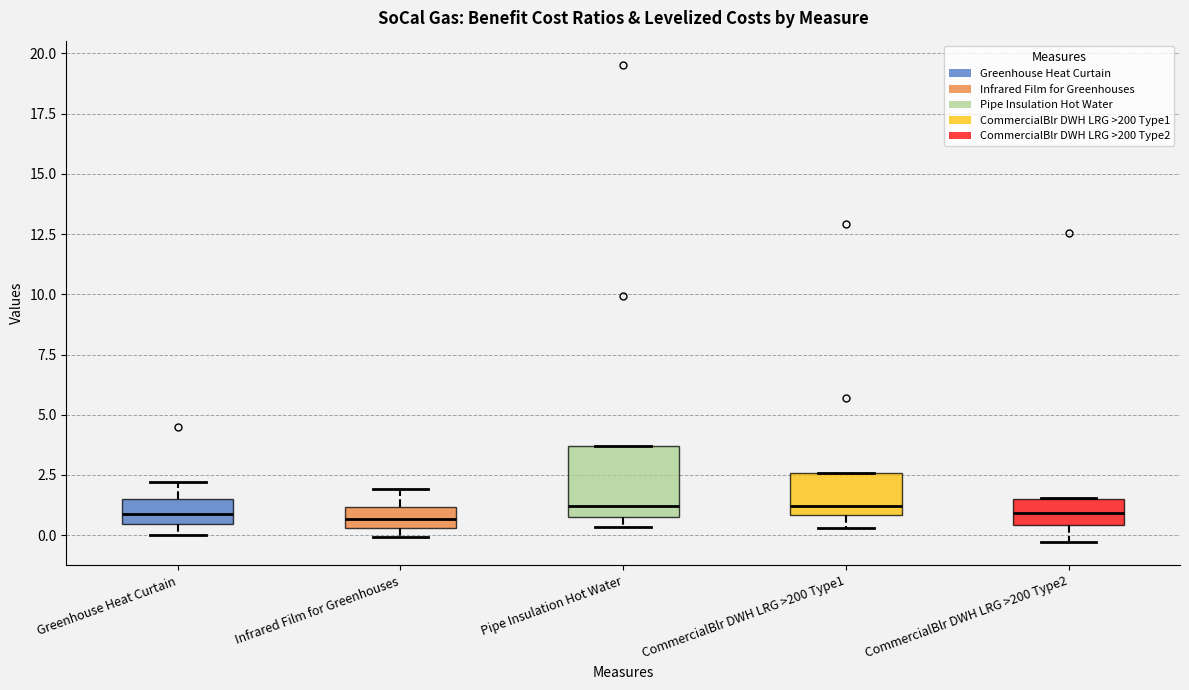

Reading left to right, read every box against the y-axis: the position of its median line, the range the box covers, and the ends of its whiskers. The values are not printed on the chart, so give them approximately, as read against the axis.

Greenhouse Heat Curtain: median 1.0, box 0.5 to 1.5, whiskers 0.0 to 2.0
Infrared Film for Greenhouses: median 0.5 (inside the box), box 0.5 to 1.0, whiskers 0.0 to 2.0
Pipe Insulation Hot Water: median 1.0 (just above the box's lower edge), box 1.0 to 3.5, whiskers 0.5 to 3.5
CommercialBlr DWH LRG >200 Type1: median 1.0 (just above the box's lower edge), box 1.0 to 2.5, whiskers 0.5 to 2.5
CommercialBlr DWH LRG >200 Type2: median 1.0, box 0.5 to 1.5, whiskers -0.5 to 1.5